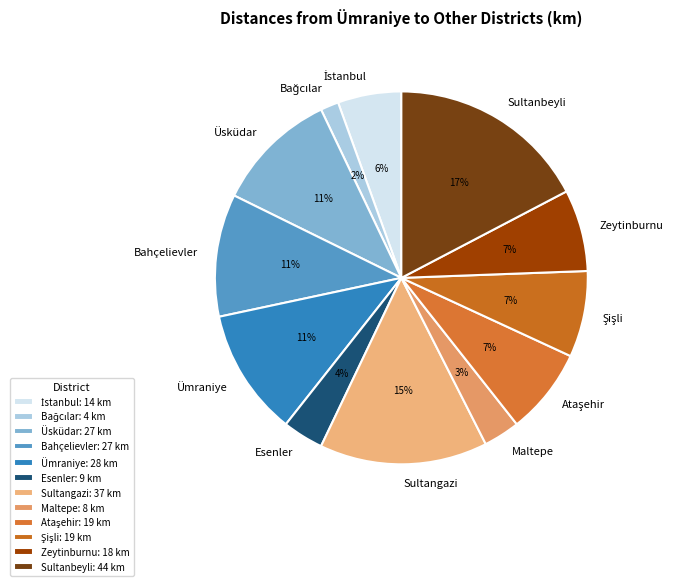

To the nearest percent, what percentage of the pie is Esenler?

4%